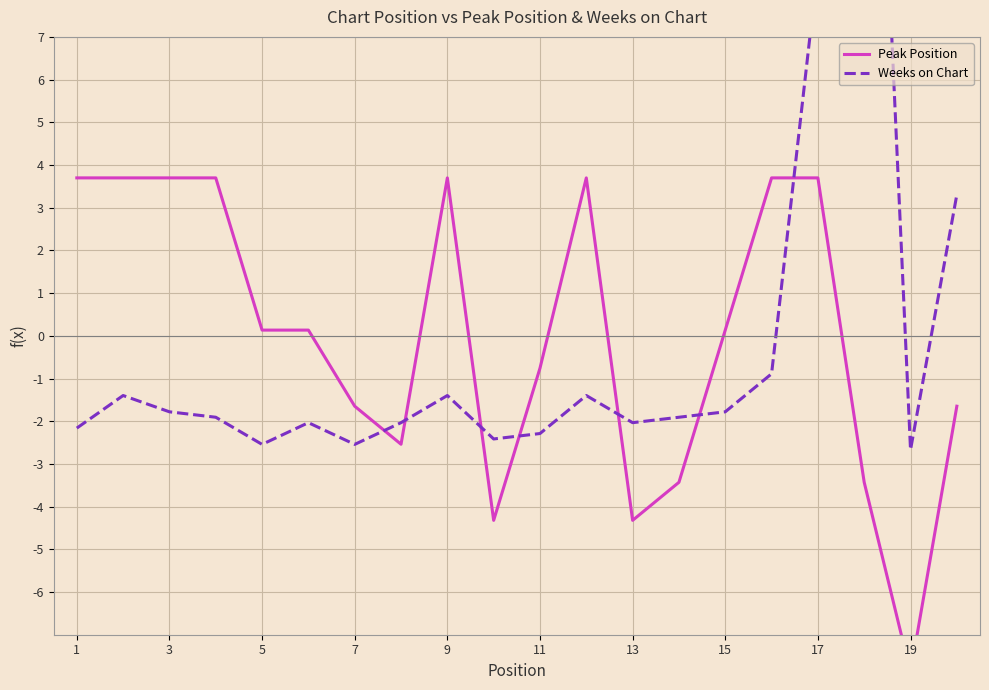

Count the number of data series in this chart.

2